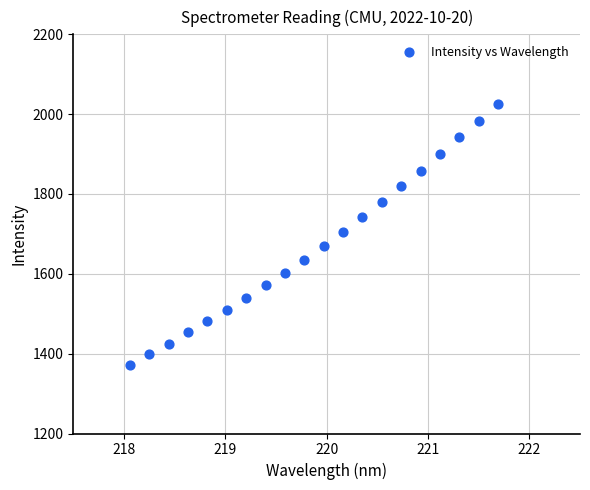

What is the range of X values (max minus min)?

3.6